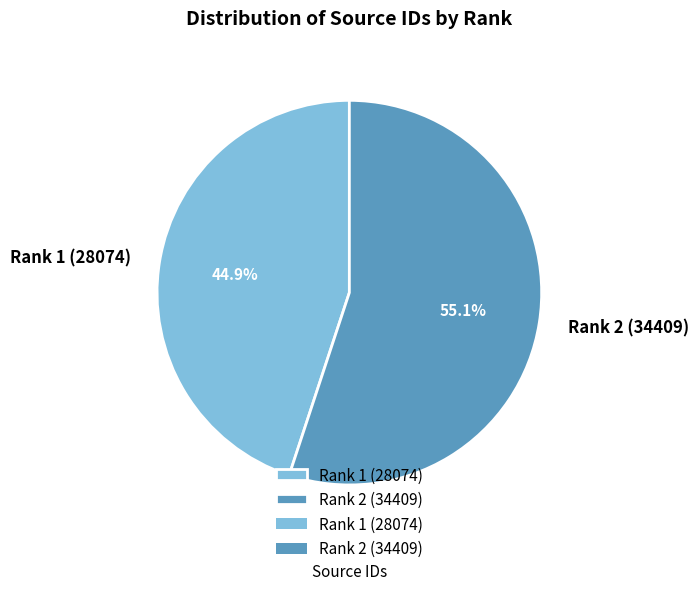

How many segments does this pie chart have?

2